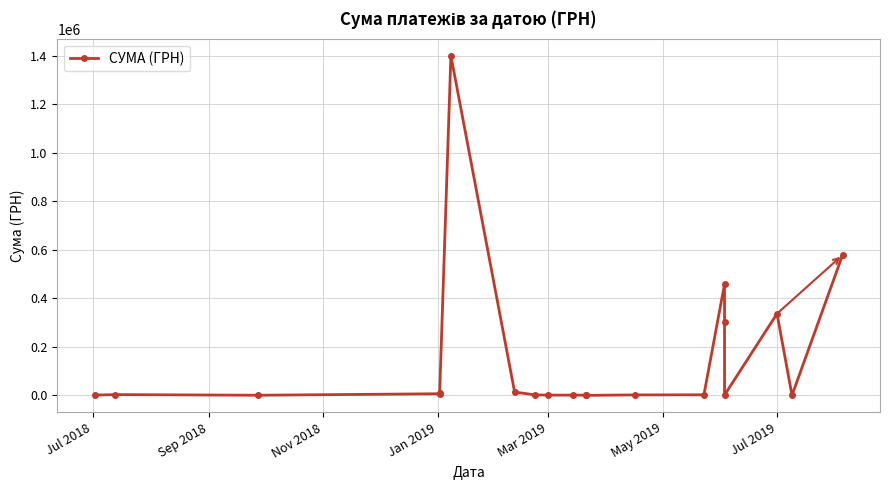

What is the sum of all values?

3126086.2